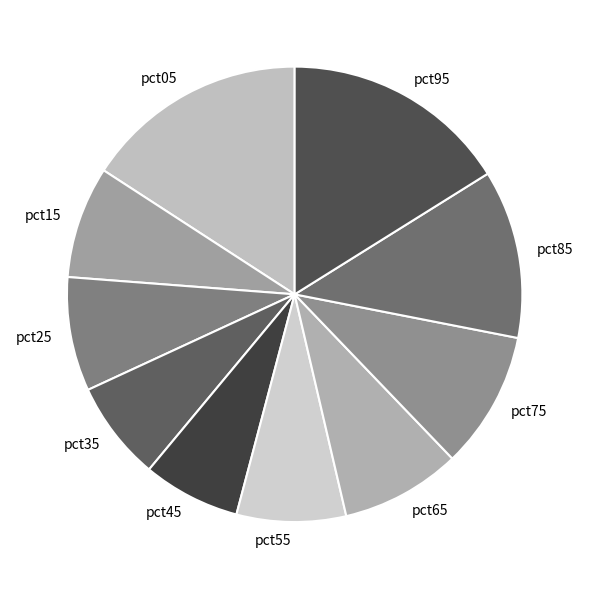

Does pct55 account for over 50% of the chart?

No